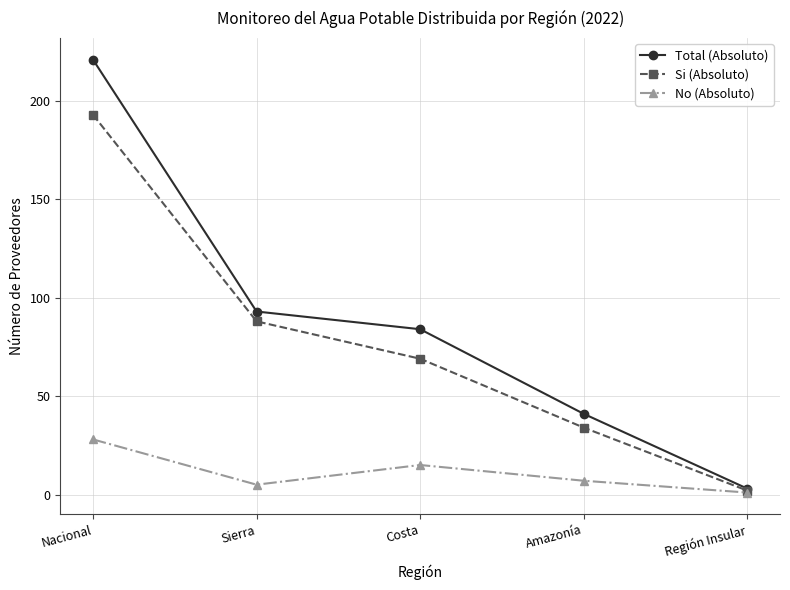

What is the label of the 1st point from the left?

Nacional